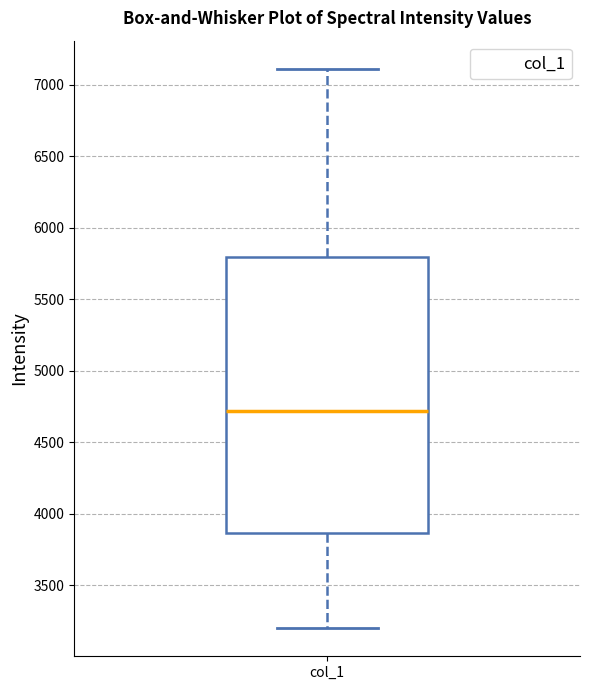

Transcribe this box plot: give where the median line is, the range the box spans, and where the two whiskers end, as read against the y-axis. The values are not printed on the chart, so give them approximately, as read against the axis.

median 4700, box 3850 to 5800, whiskers 3200 to 7100